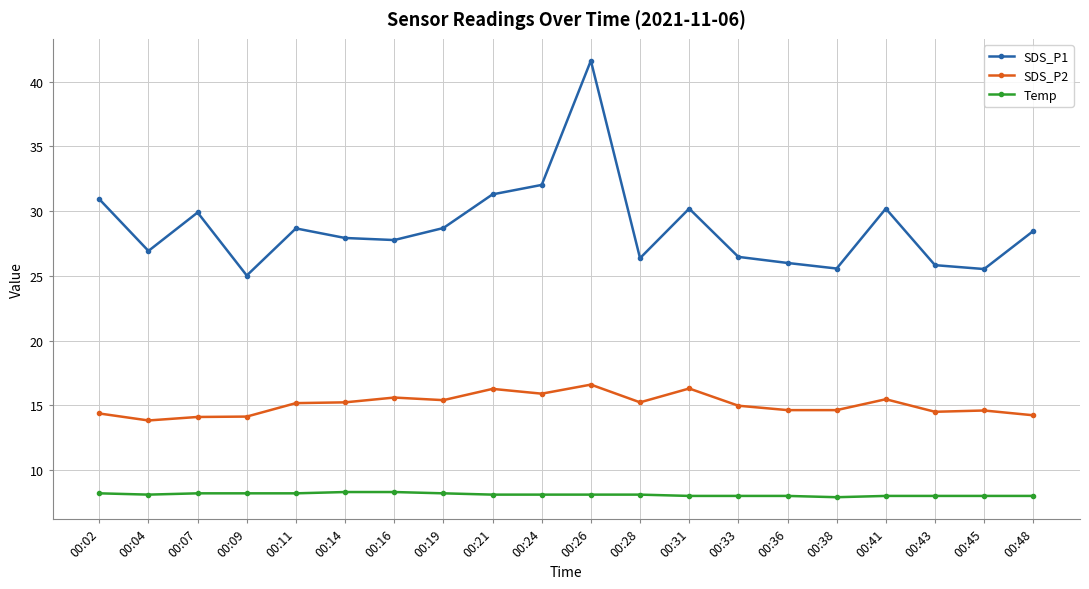

True or false: Temp and SDS_P2 intersect in this chart.

False